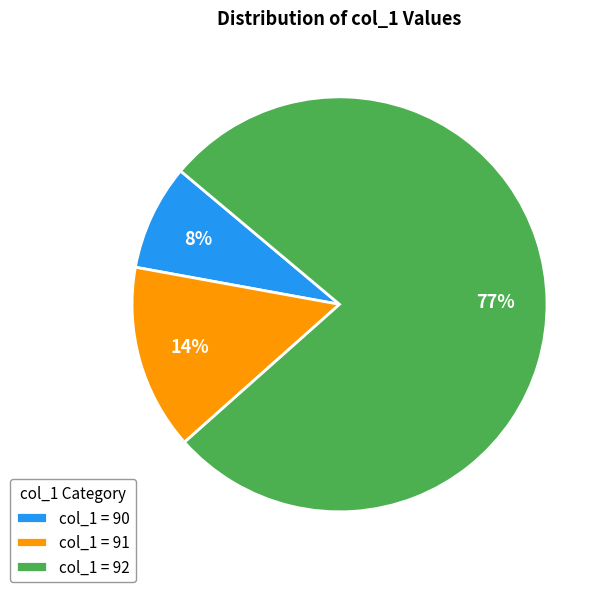

How many slices are in this pie chart?

3